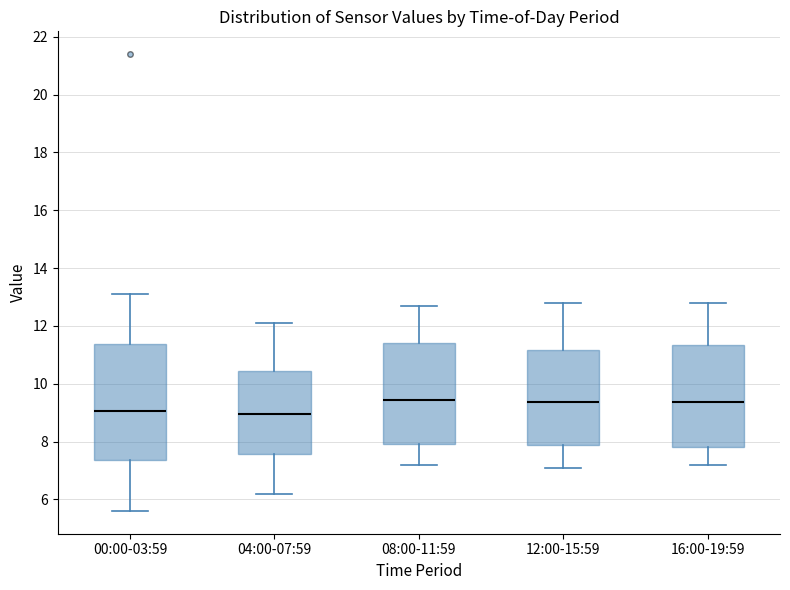

Reading left to right, read every box against the y-axis: the position of its median line, the range the box covers, and the ends of its whiskers. The values are not printed on the chart, so give them approximately, as read against the axis.

00:00-03:59: median 9.0, box 7.4 to 11.4, whiskers 5.6 to 13.2
04:00-07:59: median 9.0, box 7.6 to 10.4, whiskers 6.2 to 12.2
08:00-11:59: median 9.4, box 8.0 to 11.4, whiskers 7.2 to 12.8
12:00-15:59: median 9.4, box 7.8 to 11.2, whiskers 7.2 to 12.8
16:00-19:59: median 9.4, box 7.8 to 11.4, whiskers 7.2 to 12.8